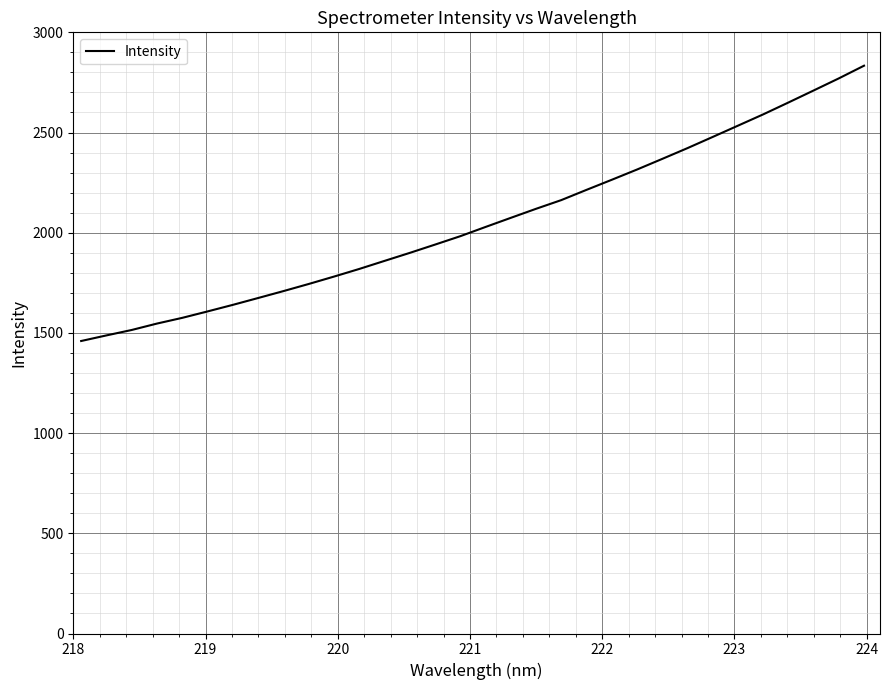

What is the maximum value shown in the chart?

2833.5